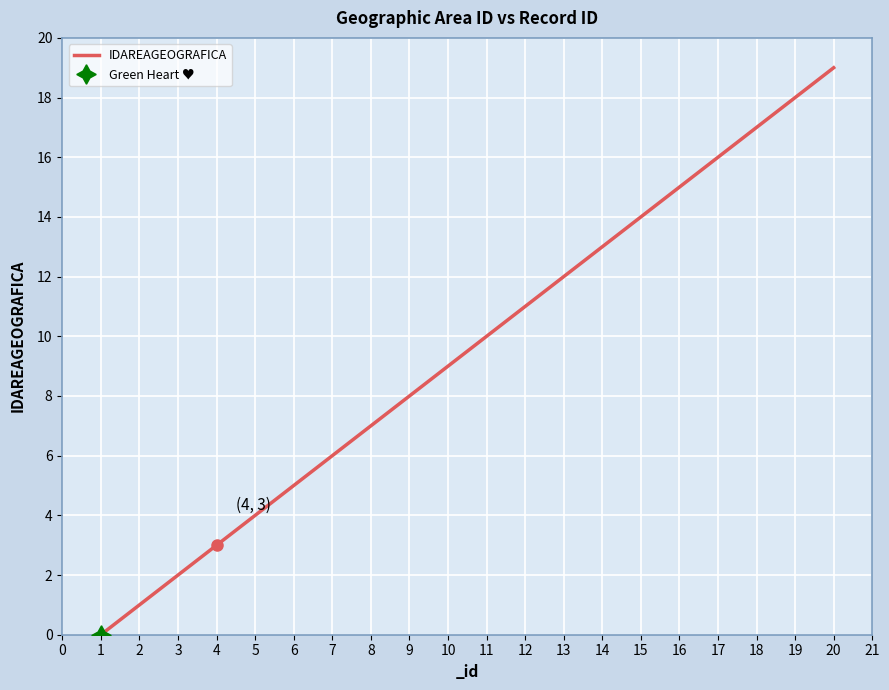

Reading left to right, transcribe all the data shown in this chart.

0	1	2	3	4	5	6	7	8	9	10	11	12	13	14	15	16	17	18	19